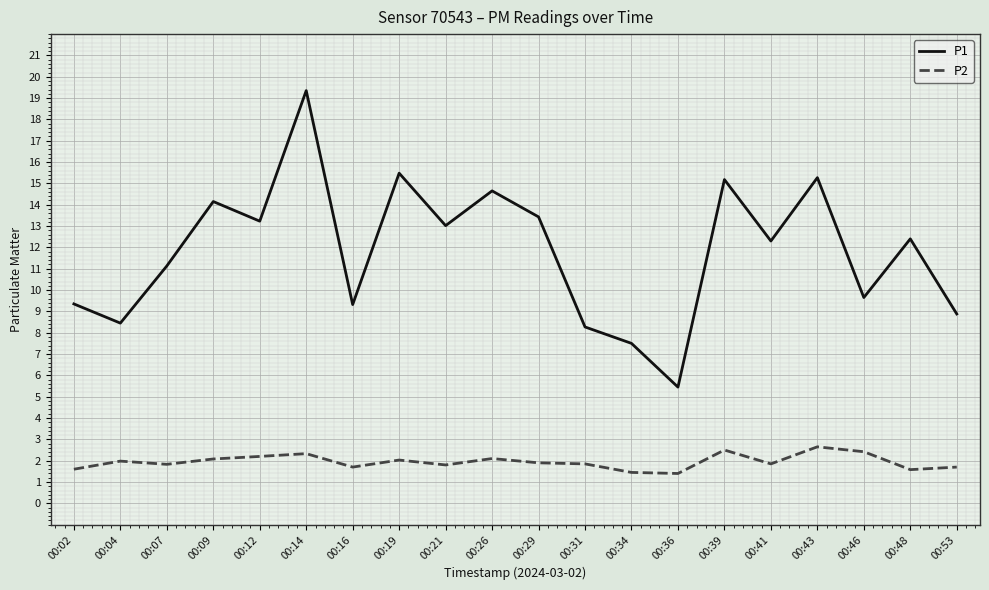

At which label does P1 first exceed 12?

00:09